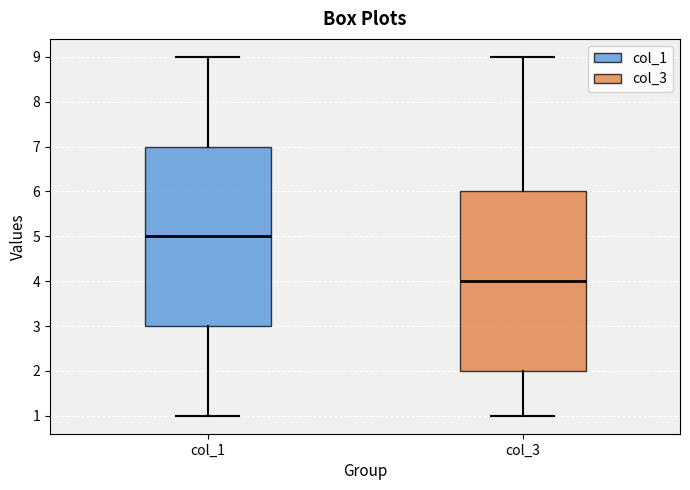

Where is the lower edge of the box for col_3 on the y-axis? The values are not printed on the chart, so give them approximately, as read against the axis.

2